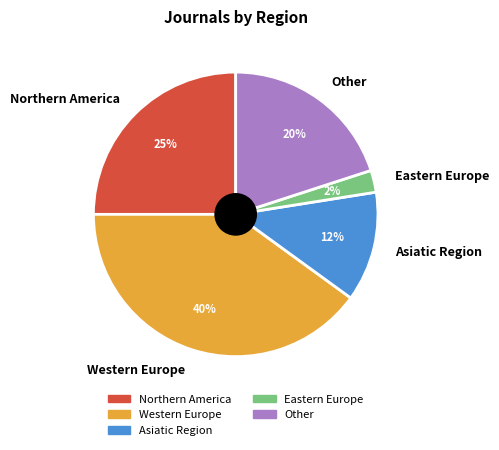

Is it true that Eastern Europe is 9% of the pie?

False